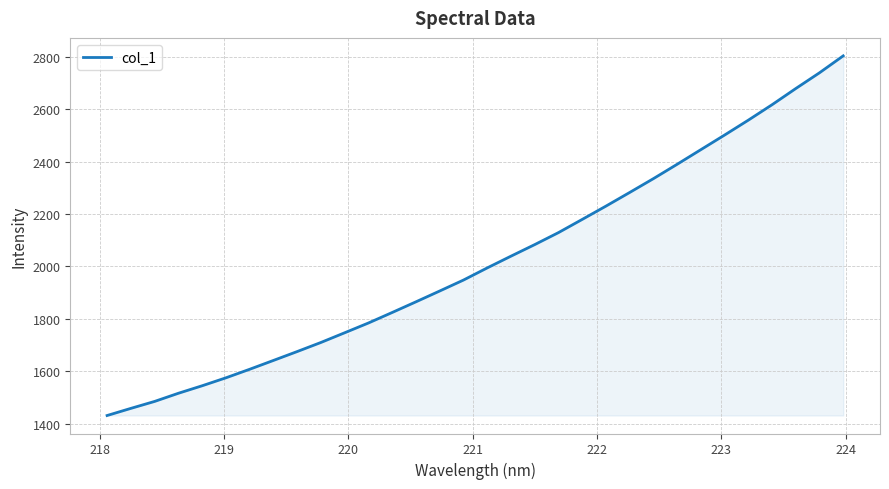

What is the smallest value displayed?

1431.2